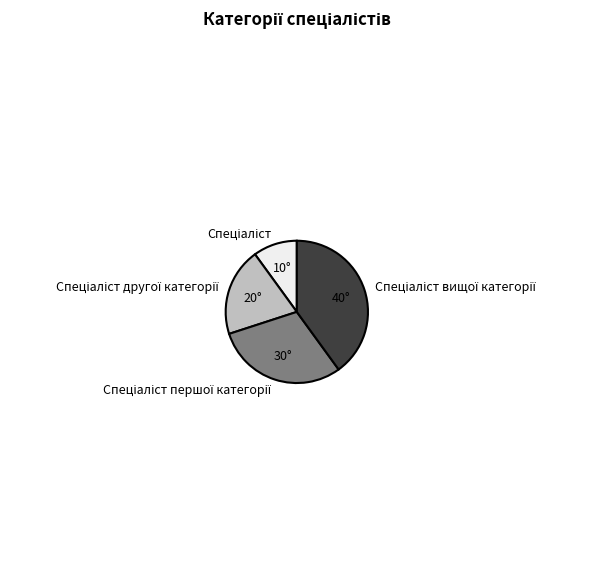

Is there any slice that represents more than half of the pie?

No